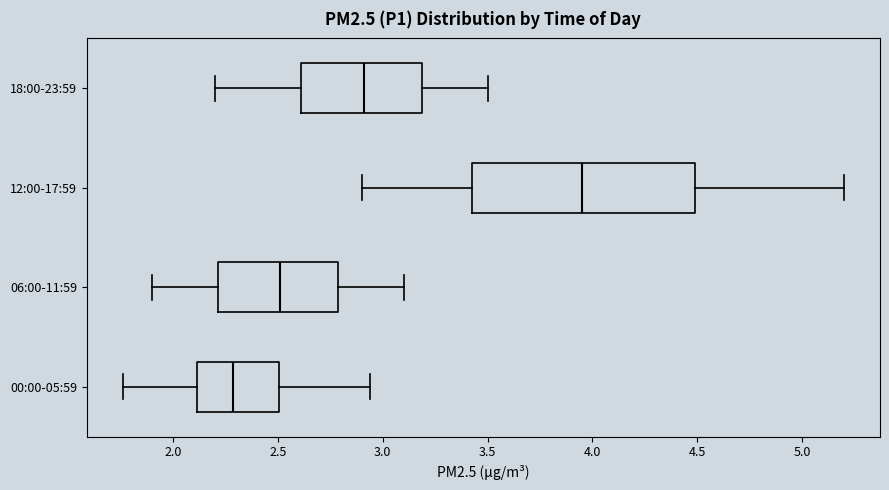

Which box's median line is the furthest to the left?

00:00-05:59